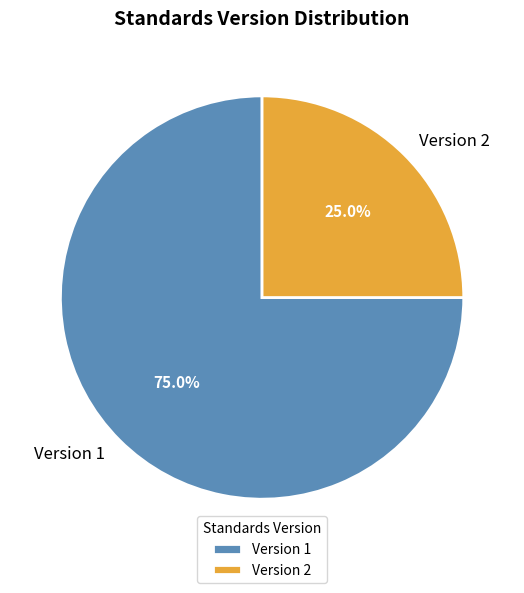

Approximately how many times larger is the value at Version 2 compared to Version 1?

0.3